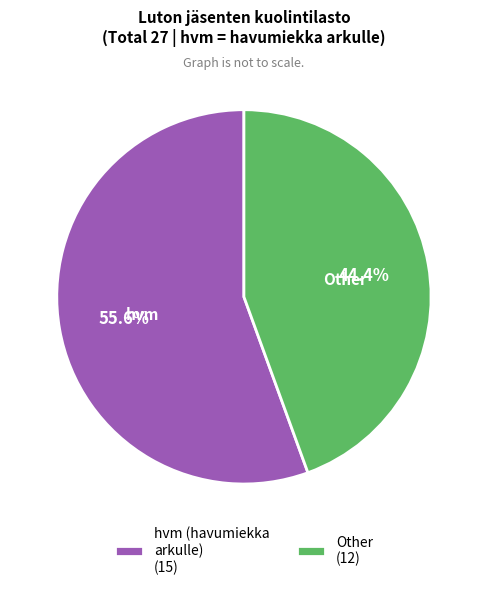

Between hvm (havumiekka arkulle) (15) and Other (12), which is larger?

hvm (havumiekka arkulle) (15)